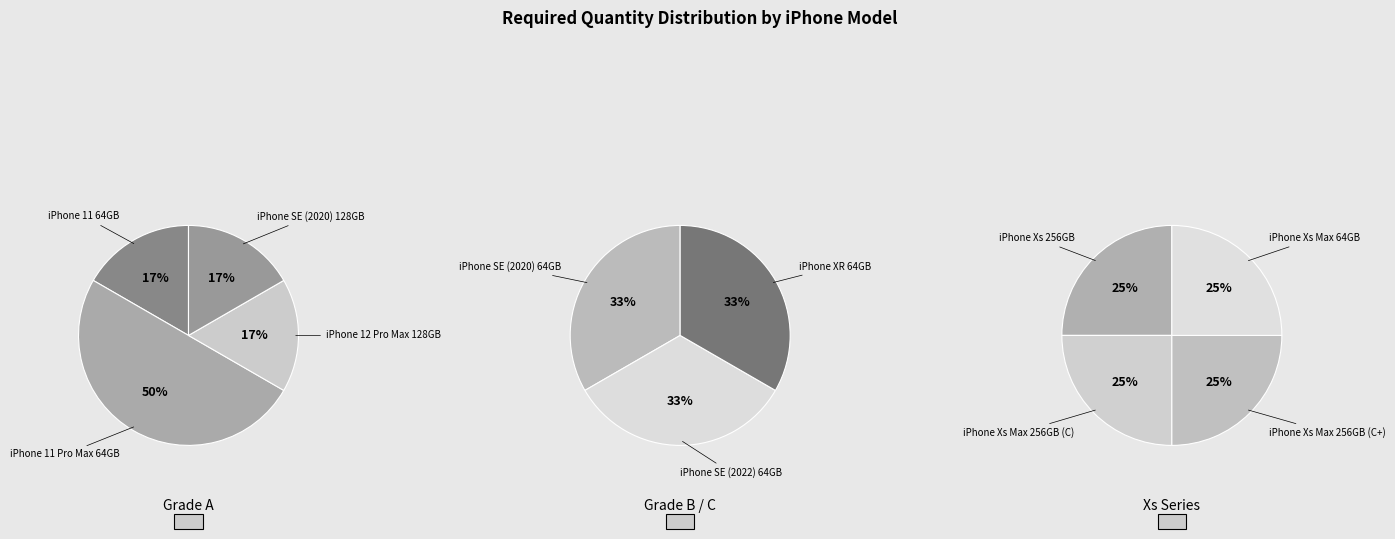

How many slices are in this pie chart?

11